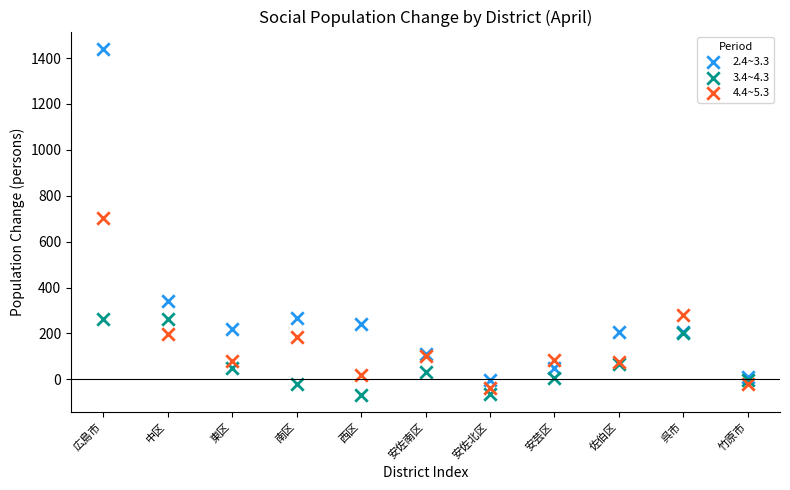

What is the X range (max minus min) for the scatter plot?

10